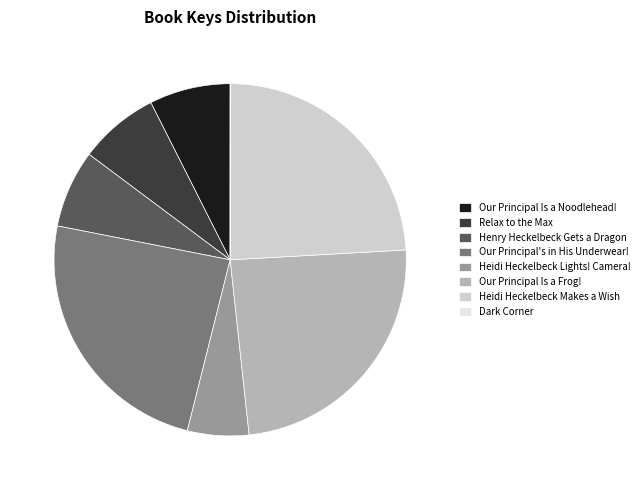

Is there any slice that represents more than half of the pie?

No